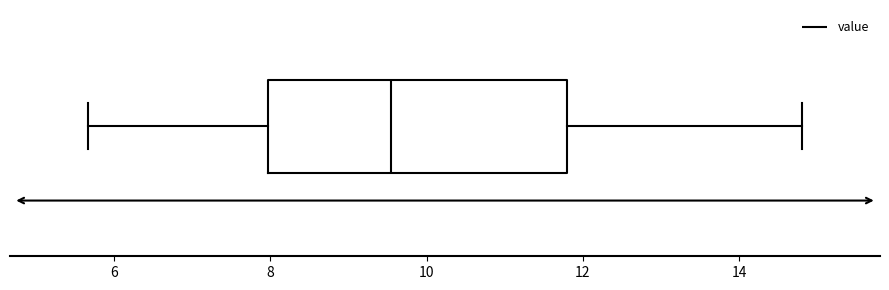

Where does the right whisker of the box end on the x-axis? The values are not printed on the chart, so give them approximately, as read against the axis.

14.8